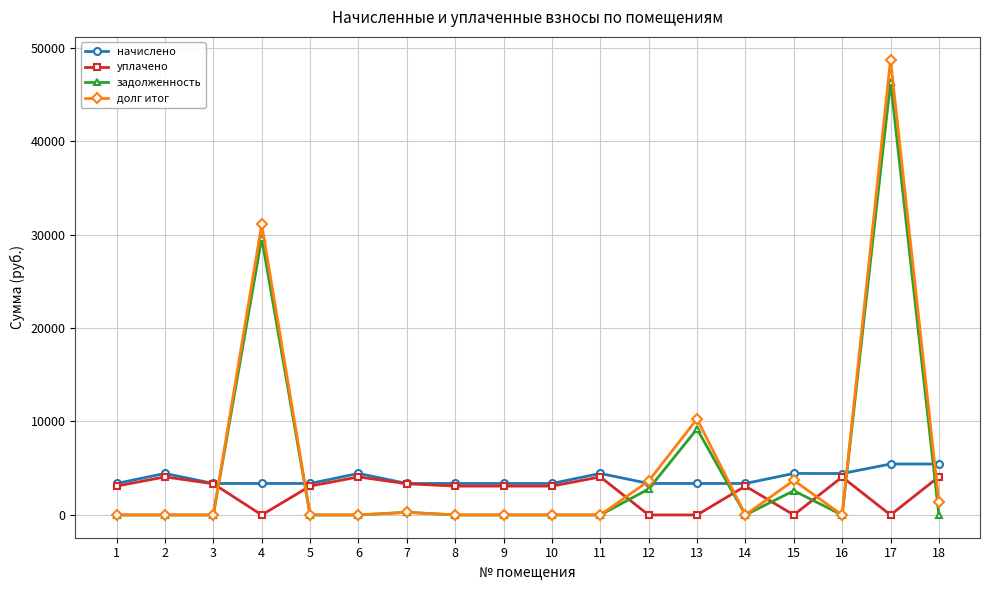

What is the total value across all series at 10?

6454.7